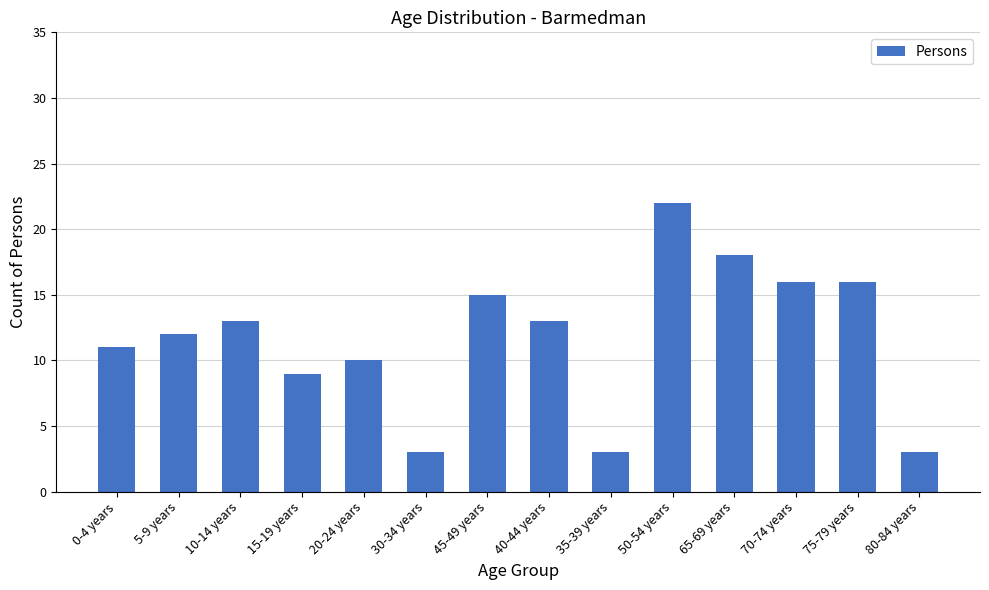

At which label is the value closest to 12?

5-9 years